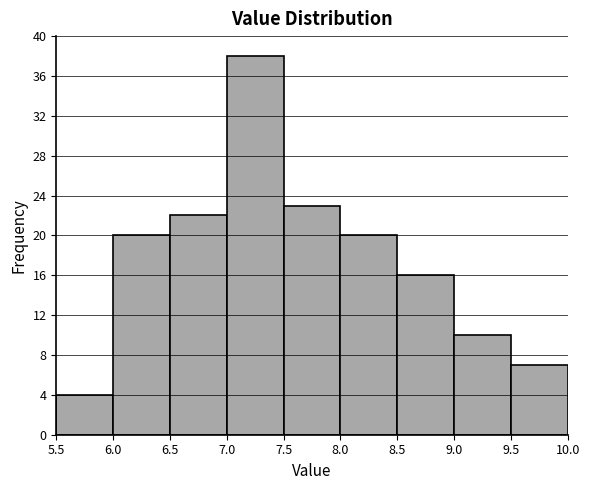

Reading left to right, transcribe this chart: for each bar, give the range it covers on the x-axis and its height. The values are not printed on the chart, so give them approximately, as read against the axis.

5.5 to 6.0: 4
6.0 to 6.5: 20
6.5 to 7.0: 22
7.0 to 7.5: 38
7.5 to 8.0: 23
8.0 to 8.5: 20
8.5 to 9.0: 16
9.0 to 9.5: 10
9.5 to 10.0: 7